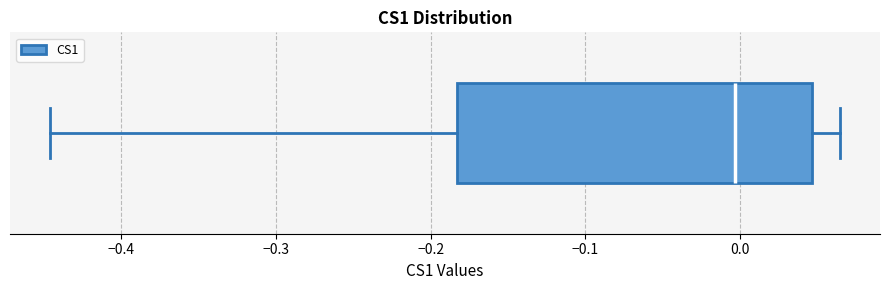

Read this box plot against the x-axis: the position of the median line, the range covered by the box, and the ends of both whiskers. The values are not printed on the chart, so give them approximately, as read against the axis.

median 0.00, box -0.18 to 0.05, whiskers -0.45 to 0.06